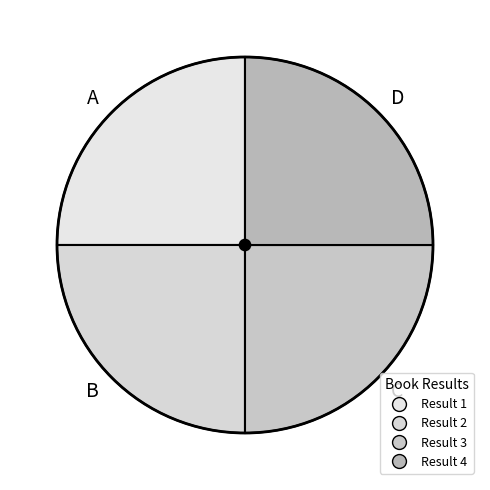

Count the number of slices in the pie.

4